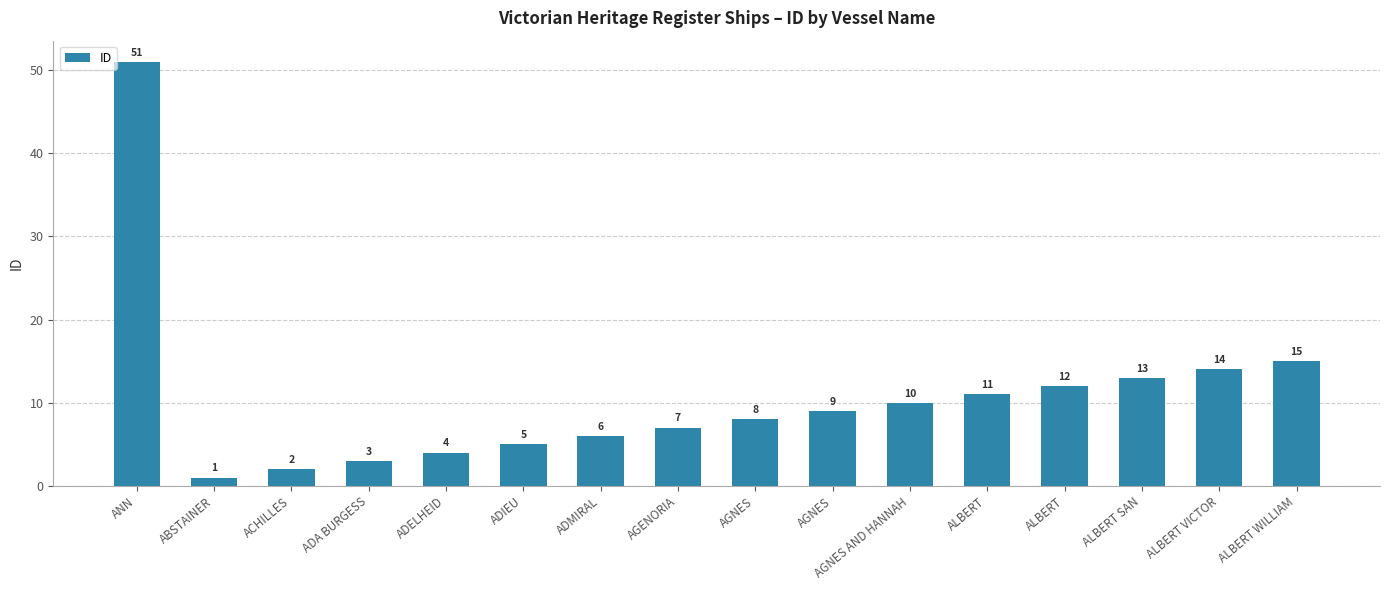

Which has a higher value, ALBERT or ADIEU?

ALBERT